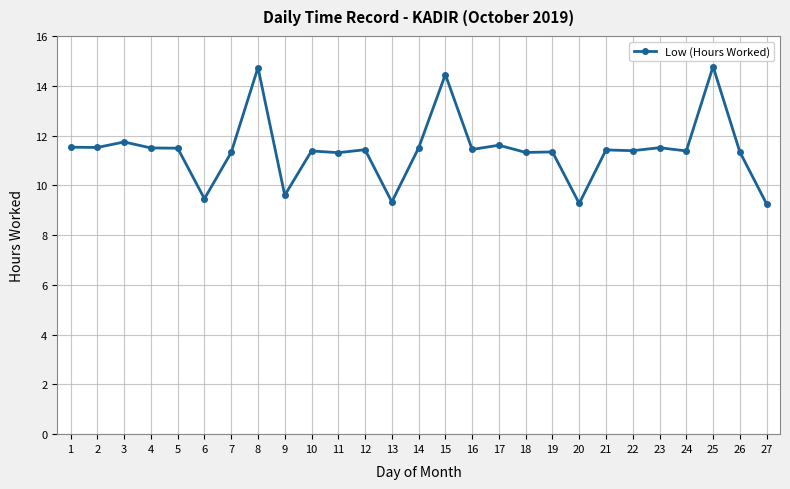

How many series are shown in this chart?

1